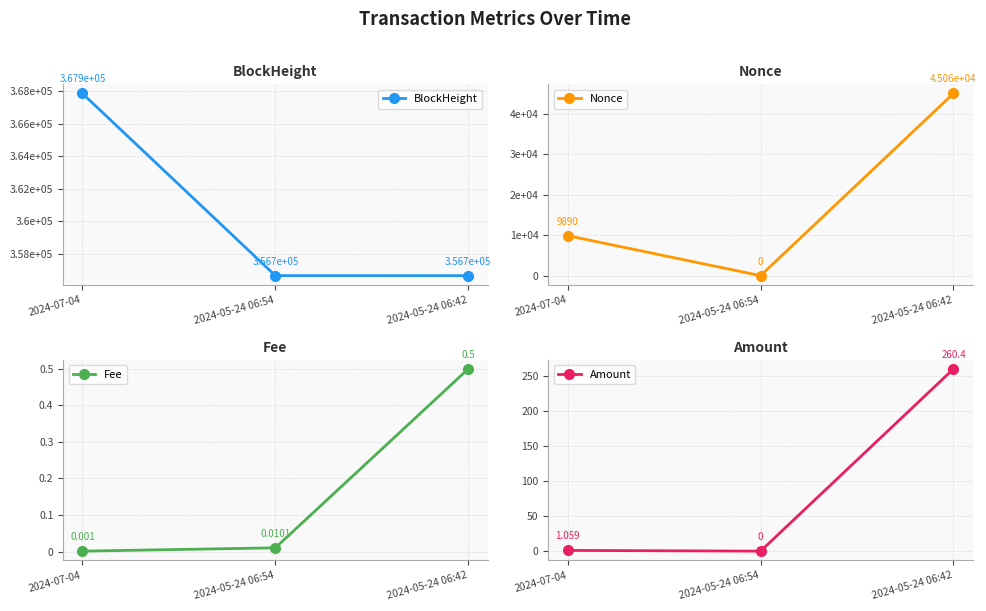

Where does the Nonce series first go above 9890?

2024-05-24 06:42